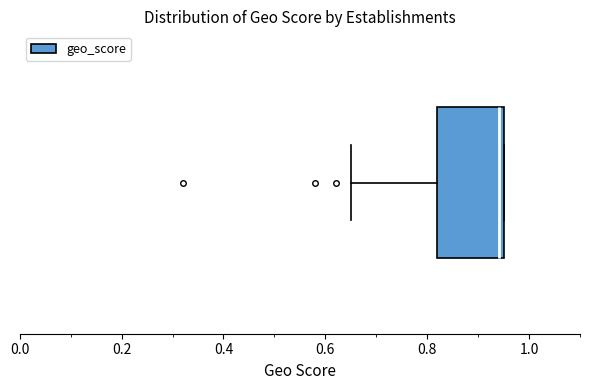

Where is the left edge of the box on the x-axis? The values are not printed on the chart, so give them approximately, as read against the axis.

0.82